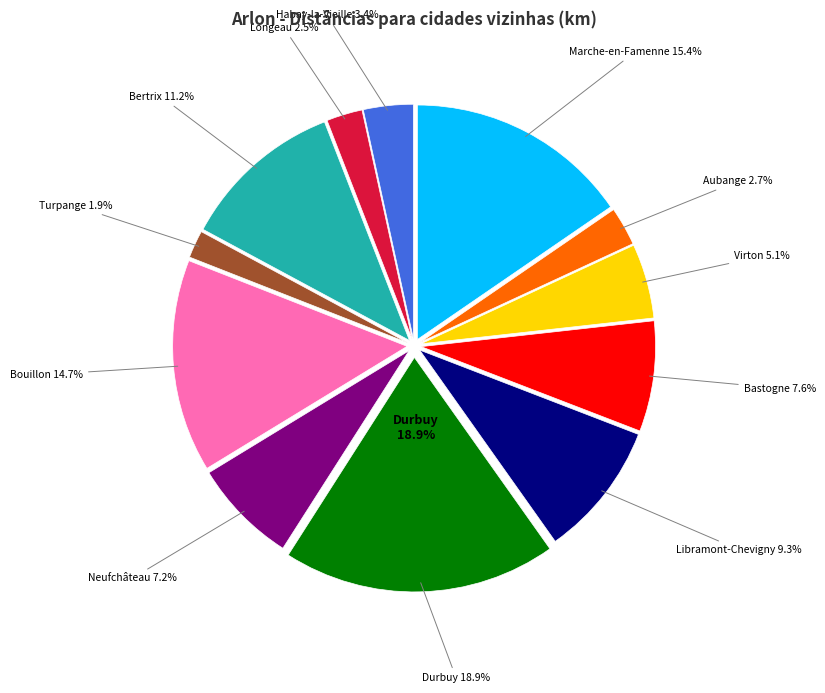

Which category has the biggest portion of the pie?

Durbuy